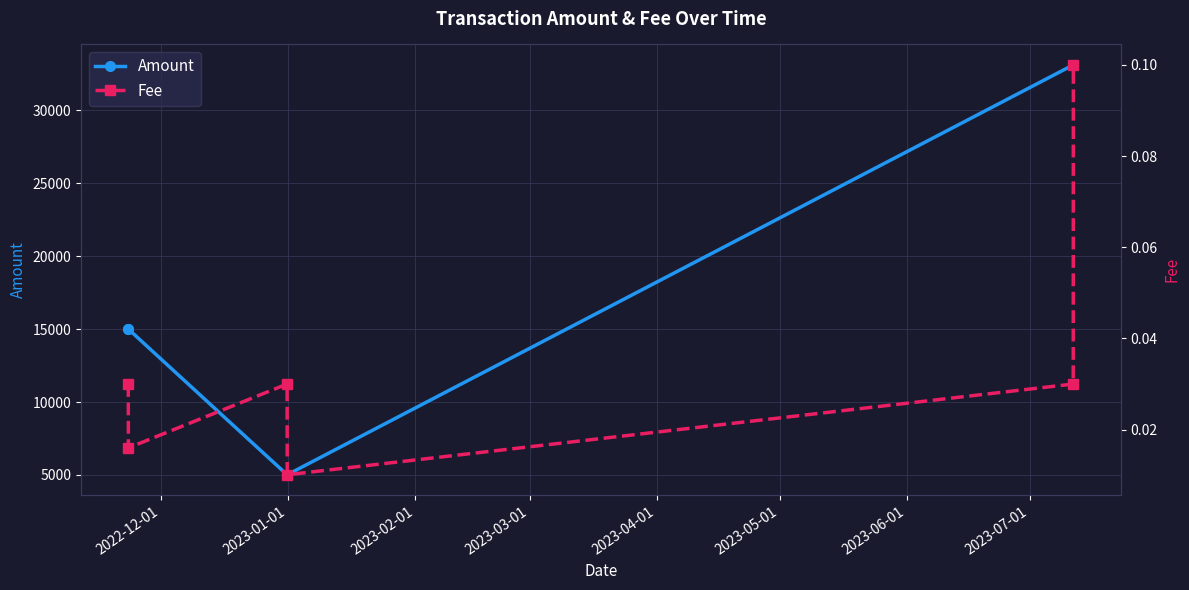

What is the value of the Amount point at the 4th from the left?

5011.9